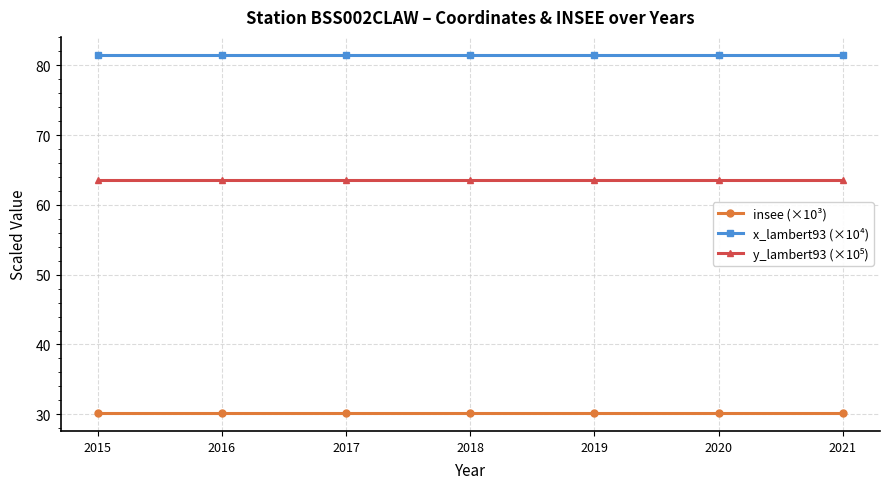

What is the spread (max minus min) of values at 2019?

51.3